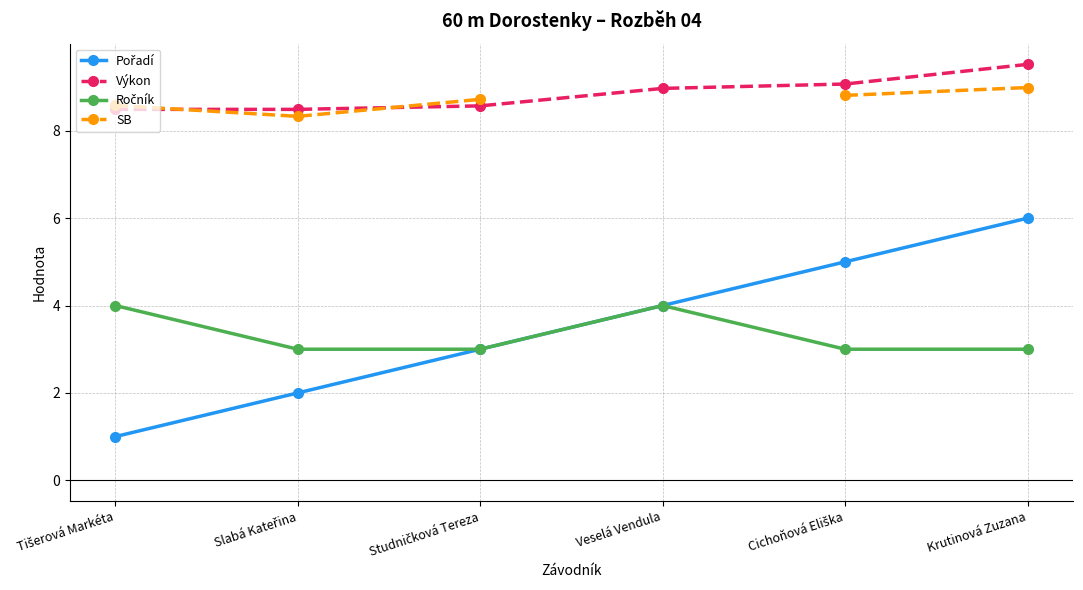

What is the greatest value displayed?

9.5